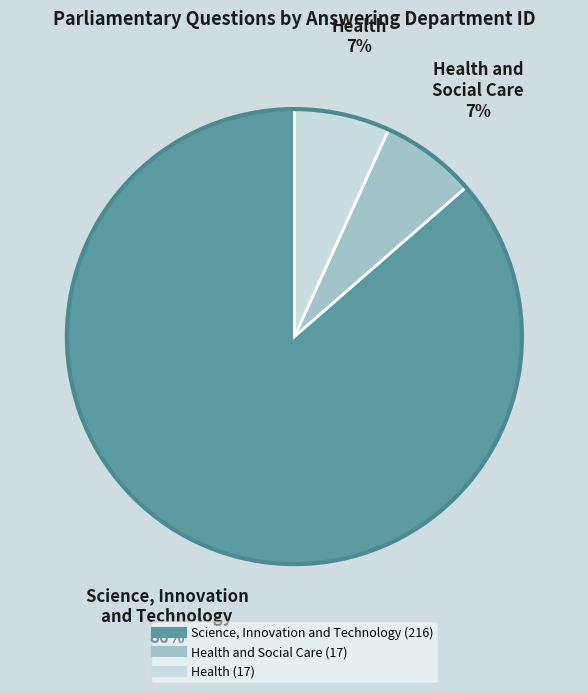

Is the sum of Health and Social Care (17) and Health (17) greater than half?

No